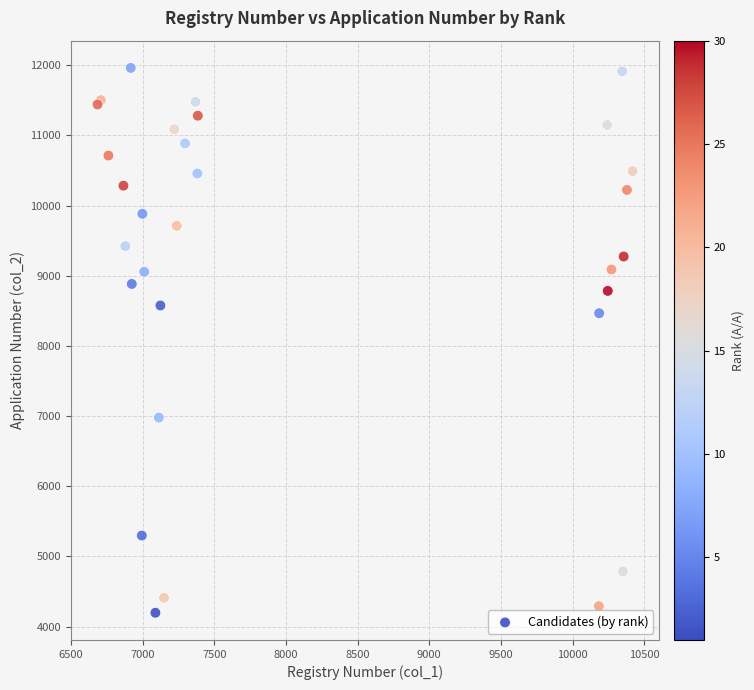

What Y value in the scatter plot is closest to 8079?

8466